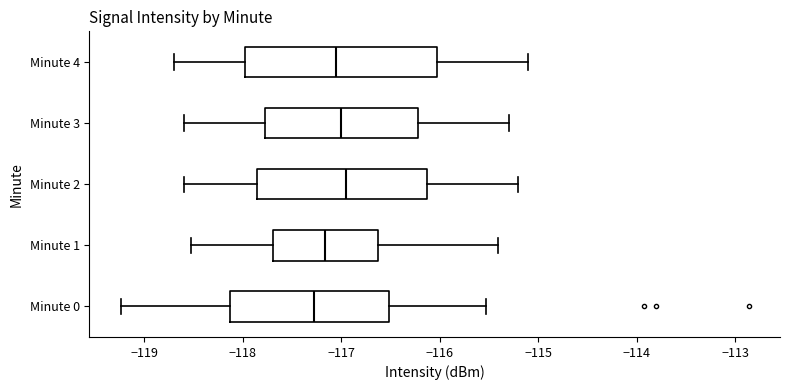

Reading bottom to top, read every box against the x-axis: the position of its median line, the range the box covers, and the ends of its whiskers. The values are not printed on the chart, so give them approximately, as read against the axis.

Minute 0: median -117.3, box -118.1 to -116.5, whiskers -119.2 to -115.5
Minute 1: median -117.2, box -117.7 to -116.6, whiskers -118.5 to -115.4
Minute 2: median -116.9, box -117.8 to -116.1, whiskers -118.6 to -115.2
Minute 3: median -117.0, box -117.8 to -116.2, whiskers -118.6 to -115.3
Minute 4: median -117.0, box -118.0 to -116.0, whiskers -118.7 to -115.1